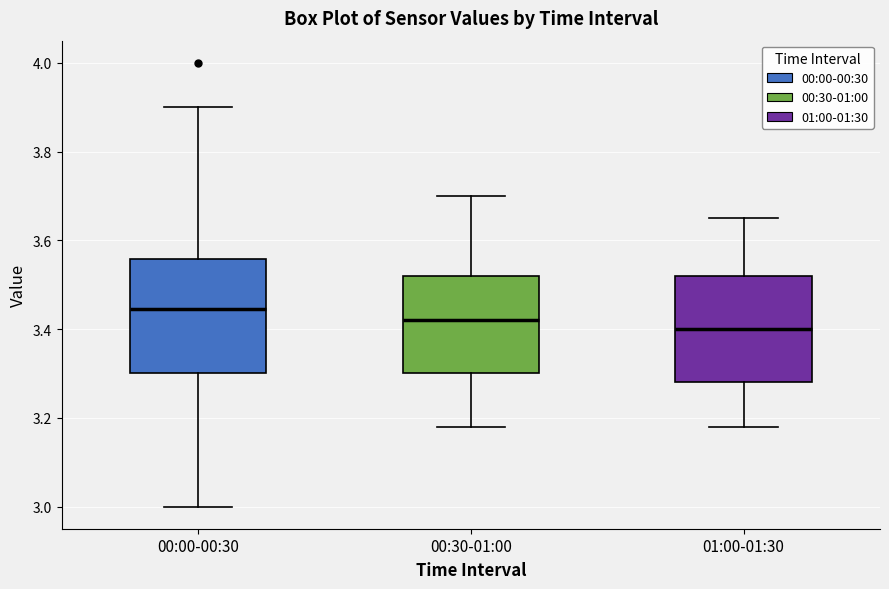

Where does the upper whisker of the box for 01:00-01:30 end on the y-axis? The values are not printed on the chart, so give them approximately, as read against the axis.

3.66